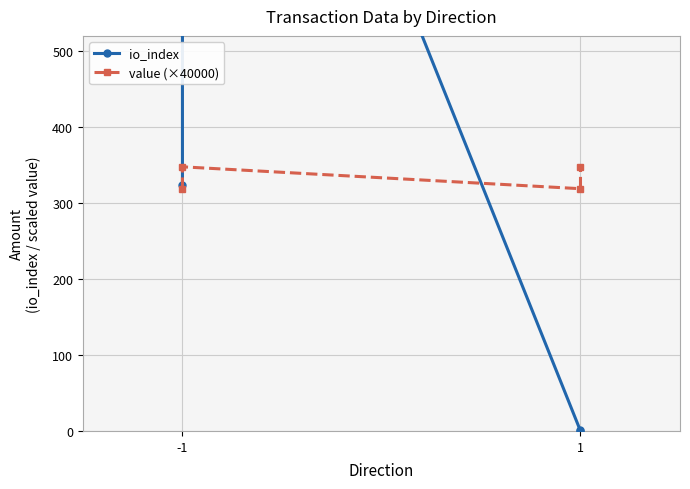

List the series in order of their peak value, lowest first.

value (×40000), io_index